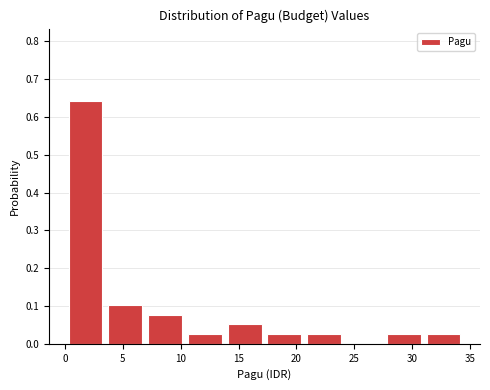

Over which range of the x-axis is the bar tallest?

0.0 to 3.5